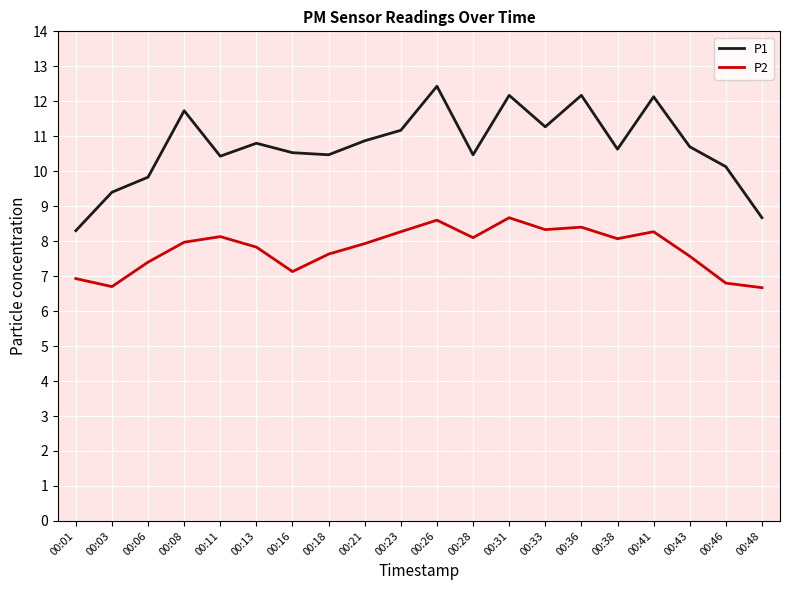

Which series changed the most between 00:06 and 00:21?

P1